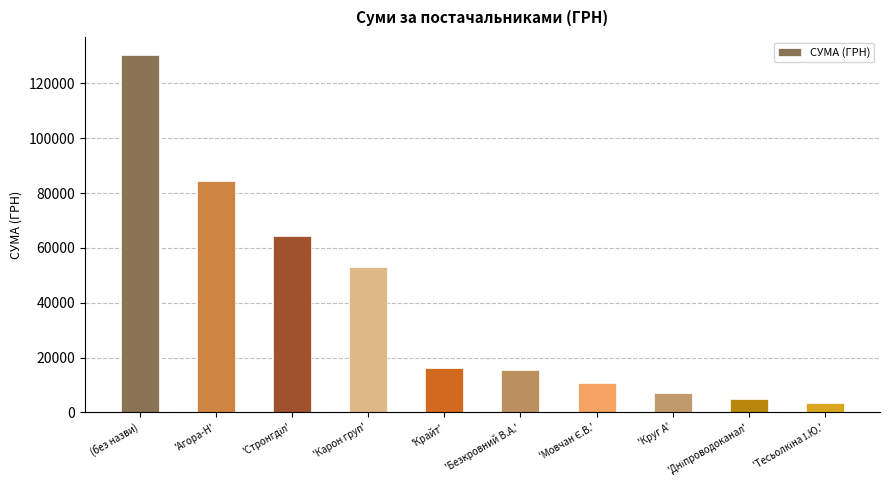

True or false: the data shows 7185.4 at 'Круг А'.

True